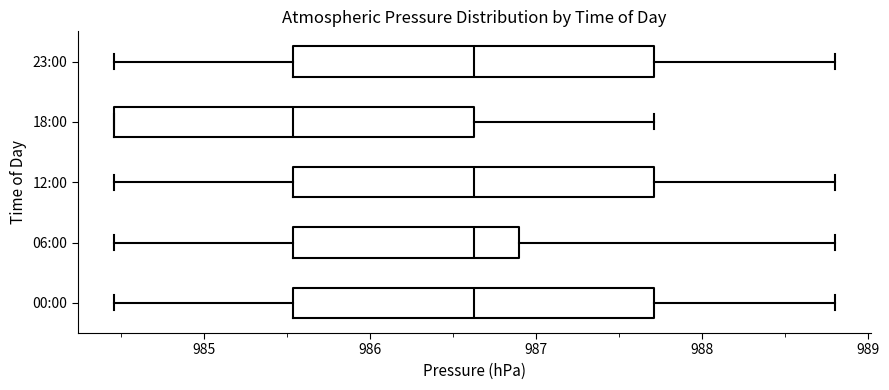

Where does the median line of the box for 06:00 sit on the x-axis? The values are not printed on the chart, so give them approximately, as read against the axis.

986.6